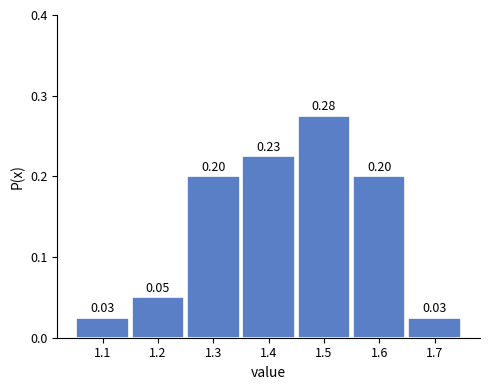

Over which range of the x-axis is the bar tallest?

1.45 to 1.55